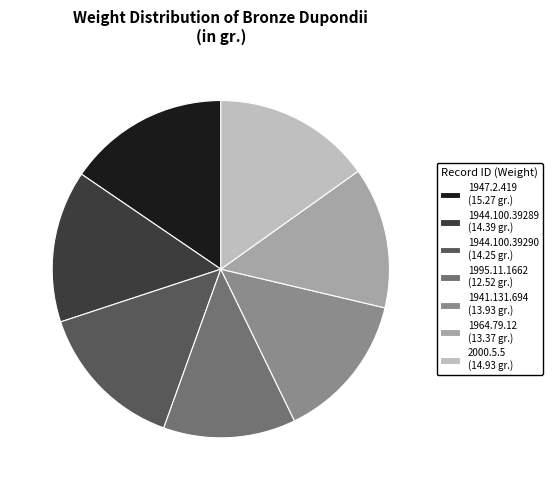

Which has a higher value, 1995.11.1662 or 1944.100.39289?

1944.100.39289